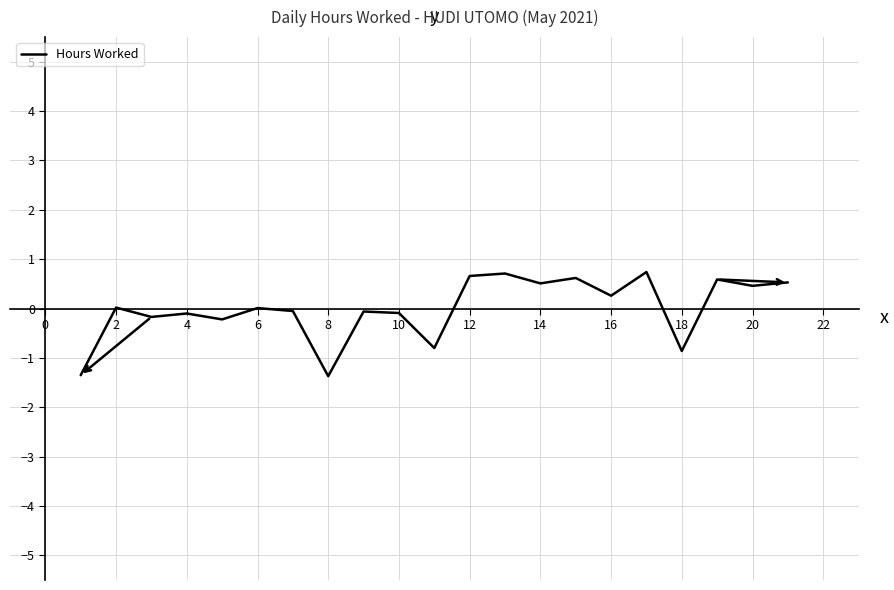

What is the minimum value shown in the chart?

-1.4